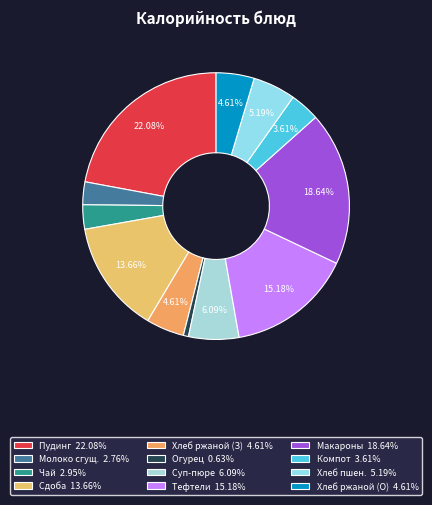

Count the number of slices in the pie.

12